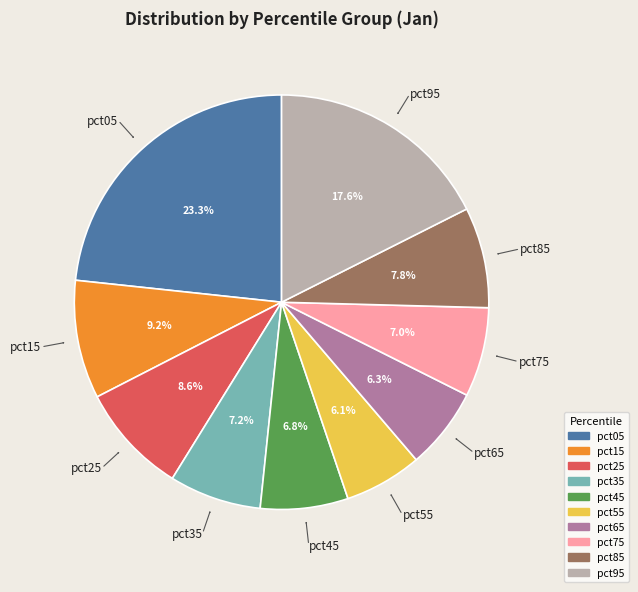

What percentage do pct05 and pct75 together represent?

30.3%